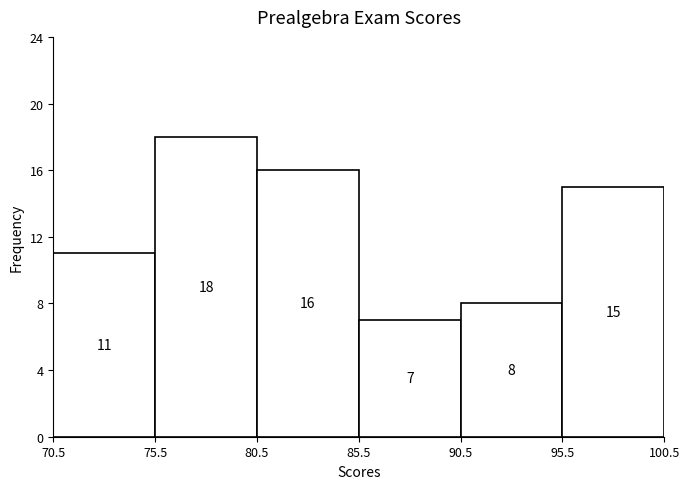

How tall is the bar that spans 85.5 to 90.5 on the x-axis?

7